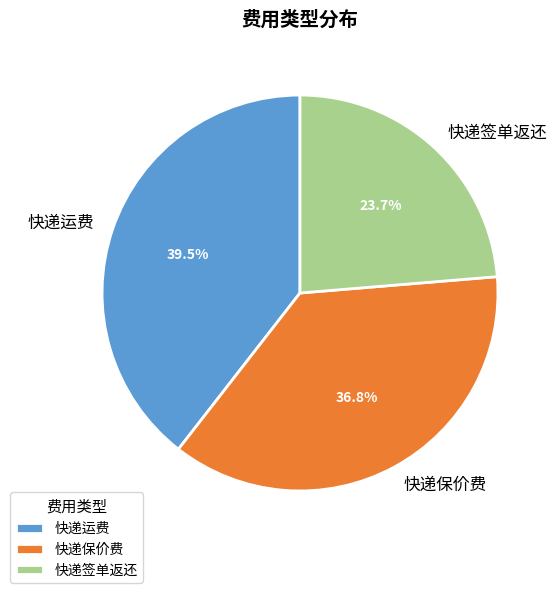

Which slice is the smallest?

快递签单返还